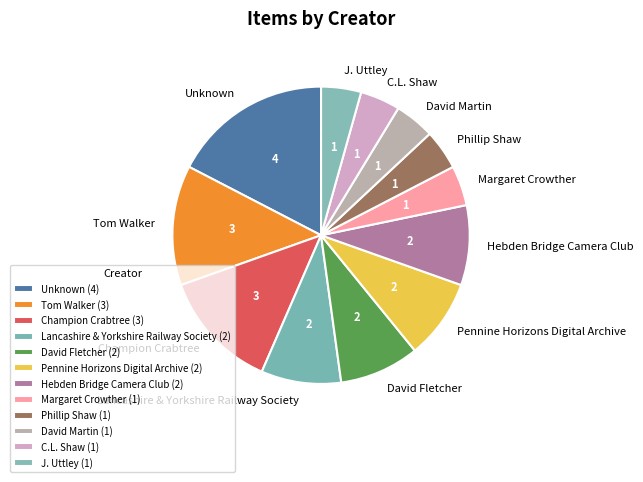

Is it true that Lancashire & Yorkshire Railway Society is 1% of the pie?

False